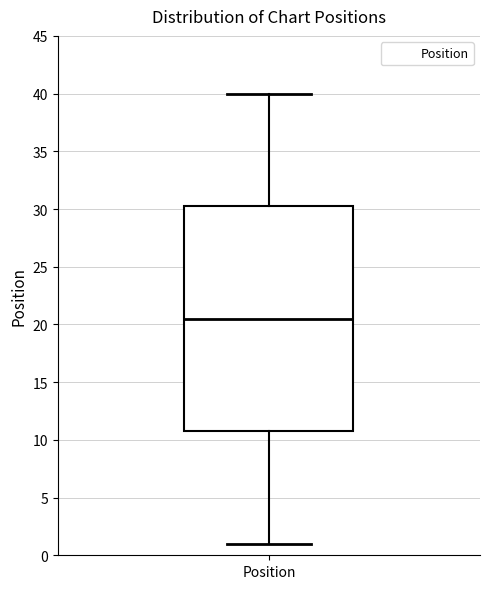

Read this box plot against the y-axis: the position of the median line, the range covered by the box, and the ends of both whiskers. The values are not printed on the chart, so give them approximately, as read against the axis.

median 20.5, box 11.0 to 30.5, whiskers 1.0 to 40.0